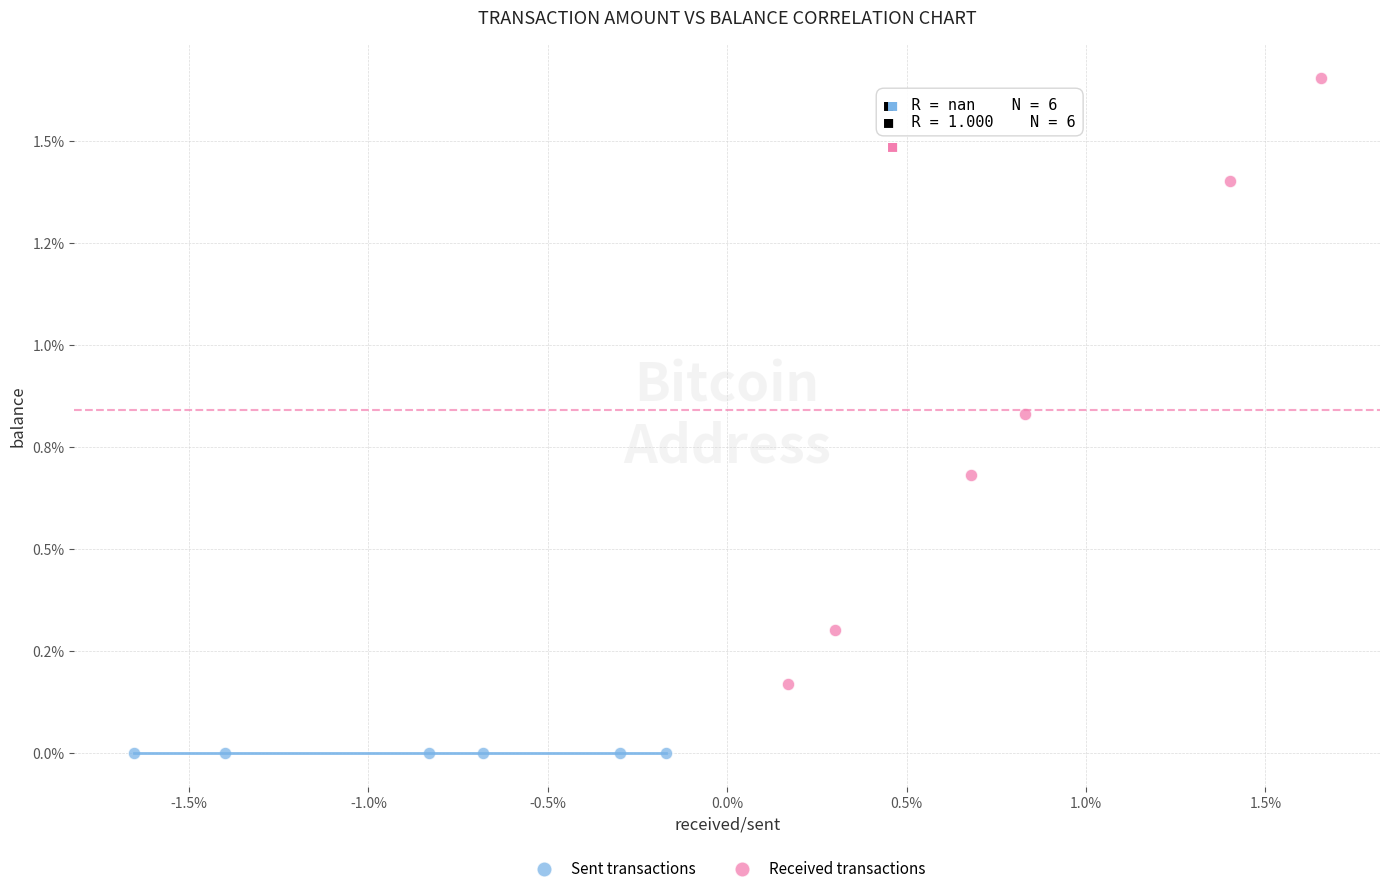

Which series reaches the minimum Y coordinate?

Sent transactions